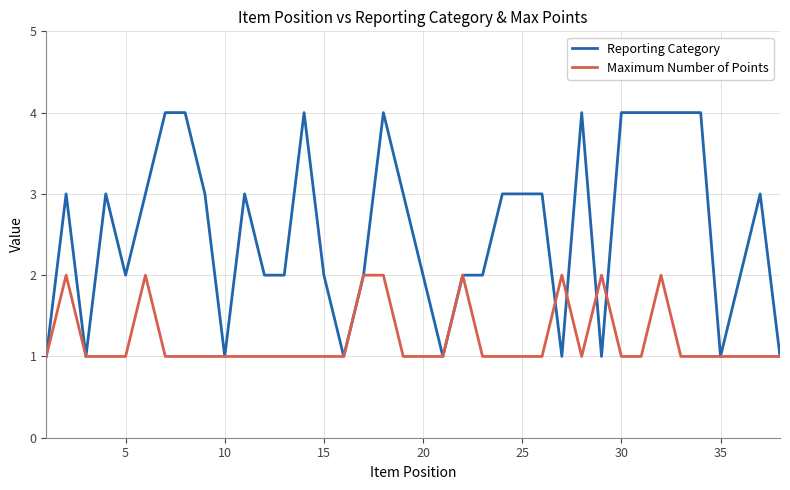

Reading right to left, list all the values displayed in this chart.

Reporting Category: 1	3	2	1	4	4	4	4	4	1	4	1	3	3	3	2	2	1	2	3	4	2	1	2	4	2	2	3	1	3	4	4	3	2	3	1	3	1
Maximum Number of Points: 1	1	1	1	1	1	2	1	1	2	1	2	1	1	1	1	2	1	1	1	2	2	1	1	1	1	1	1	1	1	1	1	2	1	1	1	2	1